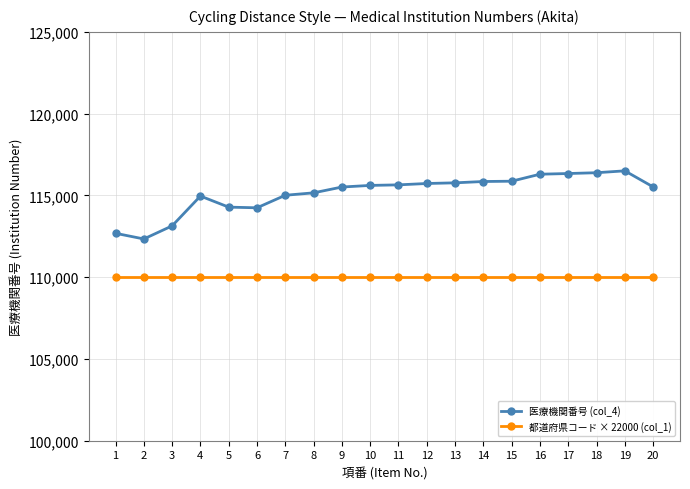

Where is the first local maximum for 医療機関番号 (col_4)?

4